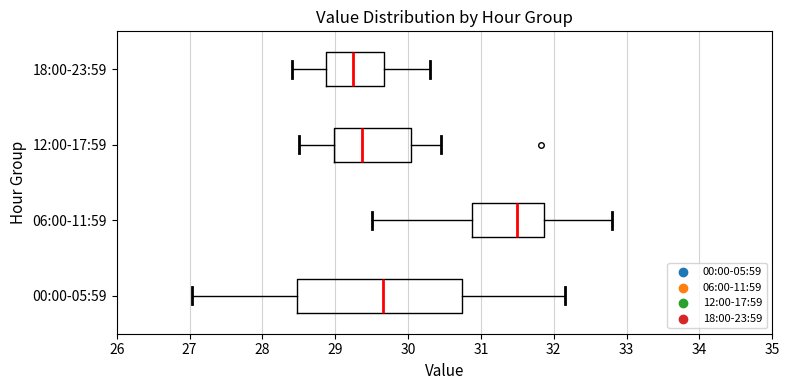

Where is the left edge of the box for 06:00-11:59 on the x-axis? The values are not printed on the chart, so give them approximately, as read against the axis.

30.9